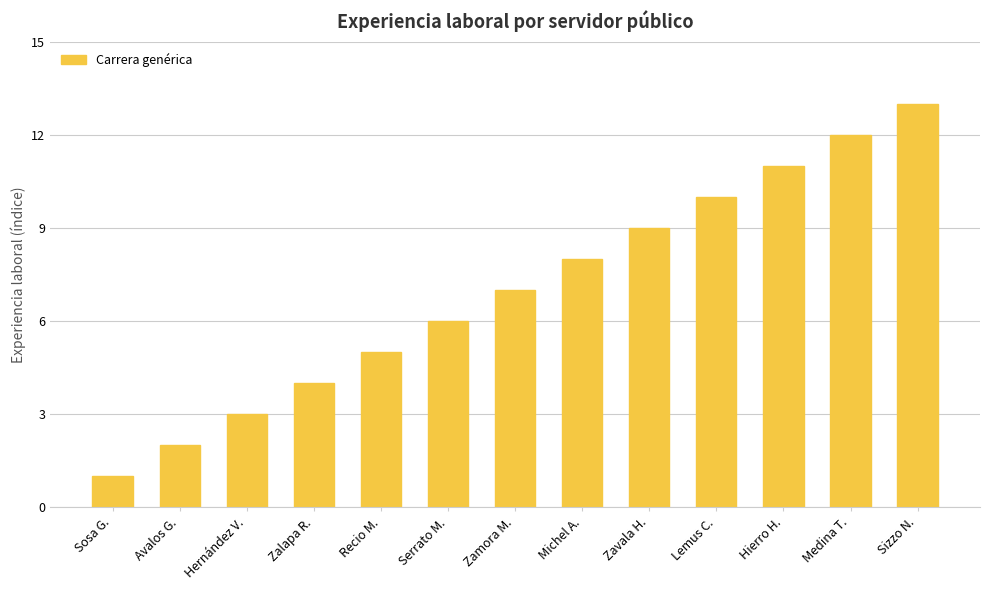

Rank the categories by value from lowest to highest.

Sosa G., Avalos G., Hernández V., Zalapa R., Recio M., Serrato M., Zamora M., Michel A., Zavala H., Lemus C., Hierro H., Medina T., Sizzo N.